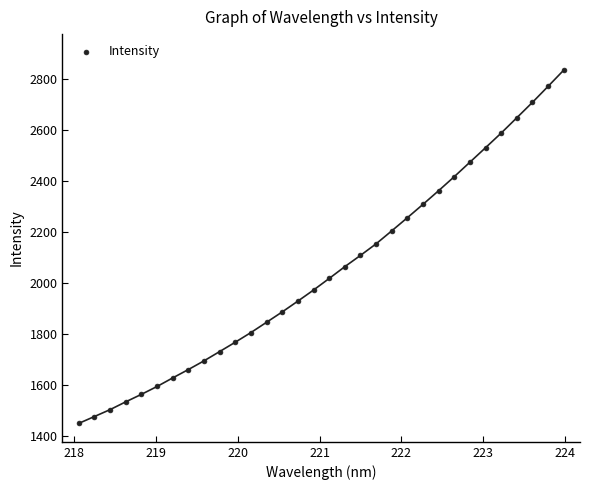

What is the range of Y values (max minus min)?

1385.4